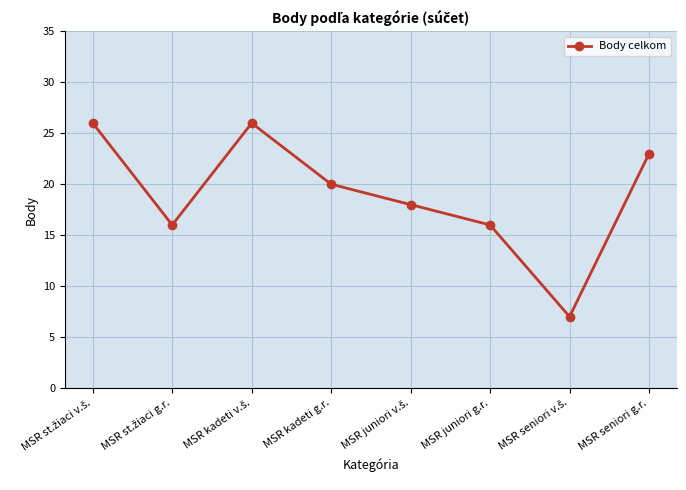

True or false: the data shows 20 at MSR kadeti g.r..

True